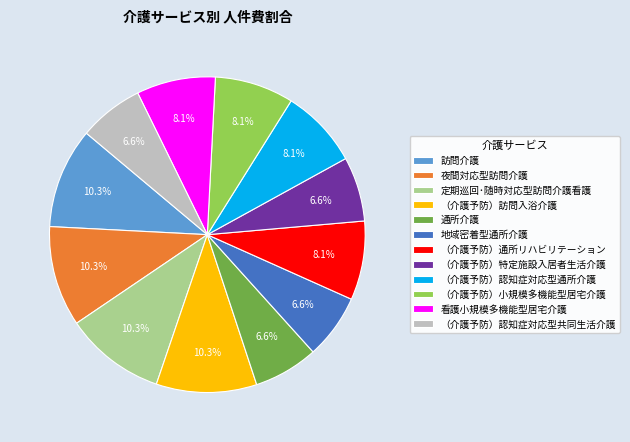

What percentage is the （介護予防）特定施設入居者生活介護 slice, to the nearest percent?

7%